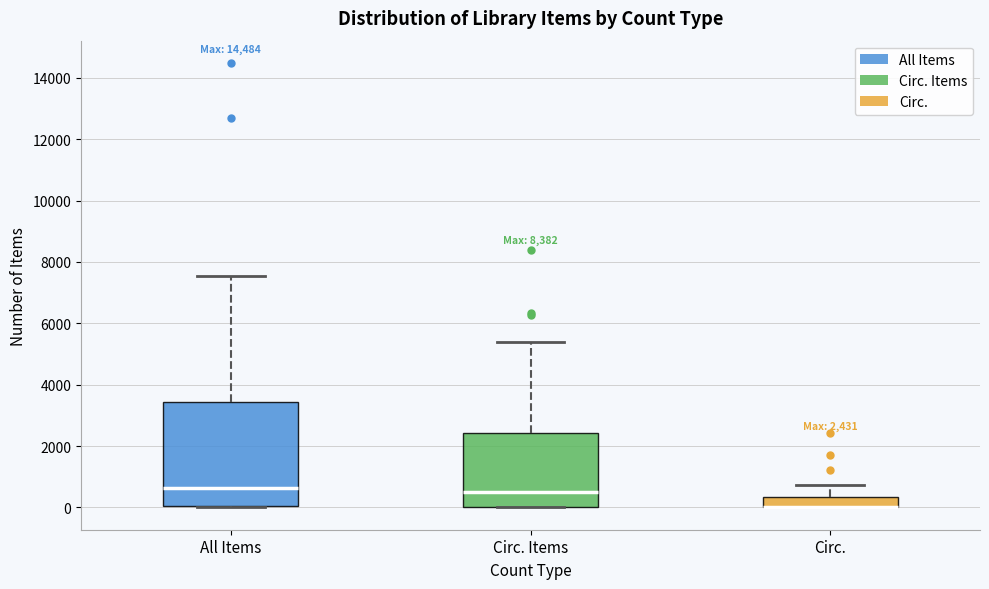

Comparing the boxes themselves (not the whiskers), which one is the tallest?

All Items